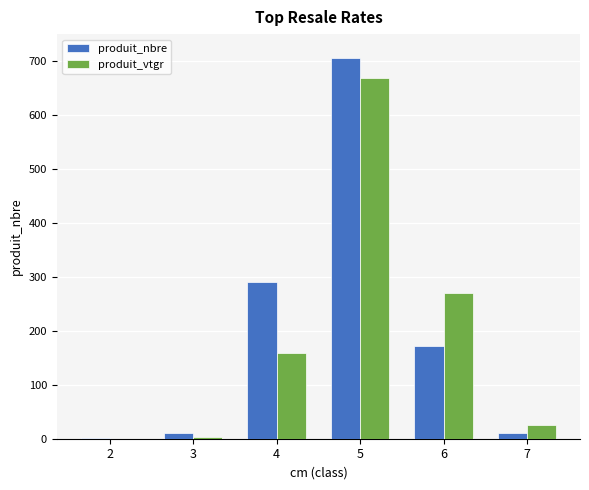

What is the highest value of the produit_nbre series?

706.0